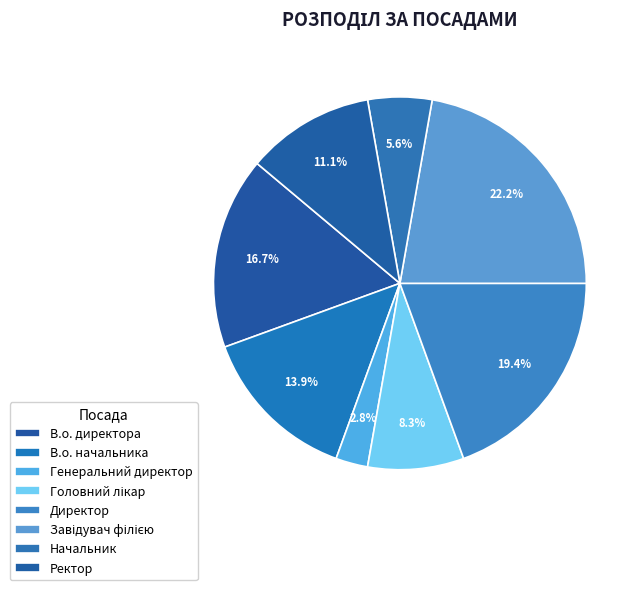

Is there a majority slice in this chart?

No